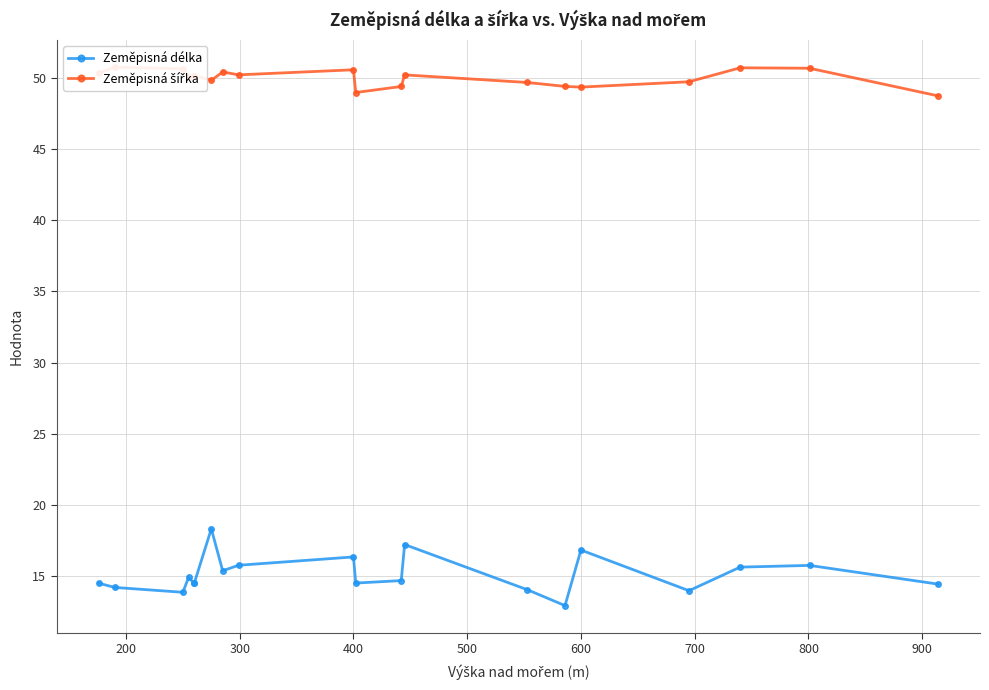

What are all the series names shown in the legend?

Zeměpisná délka, Zeměpisná šířka